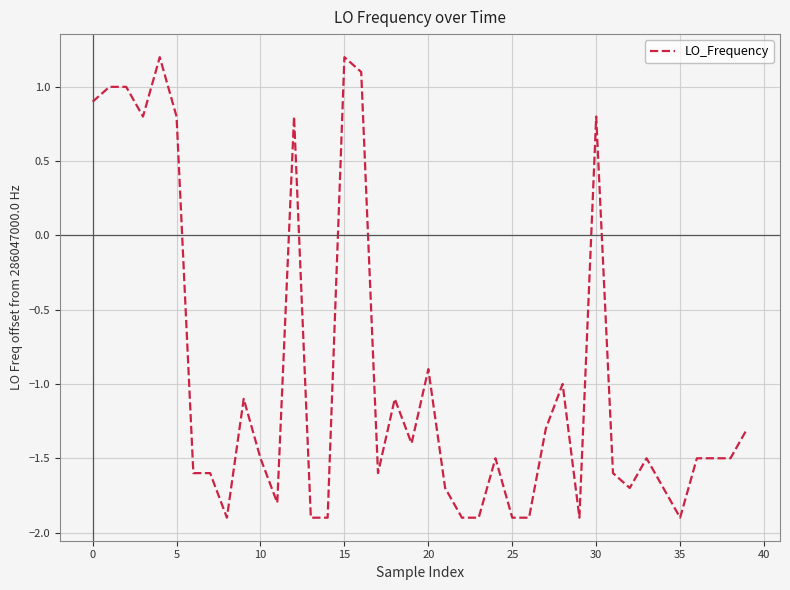

What is the maximum value shown in the chart?

1.2